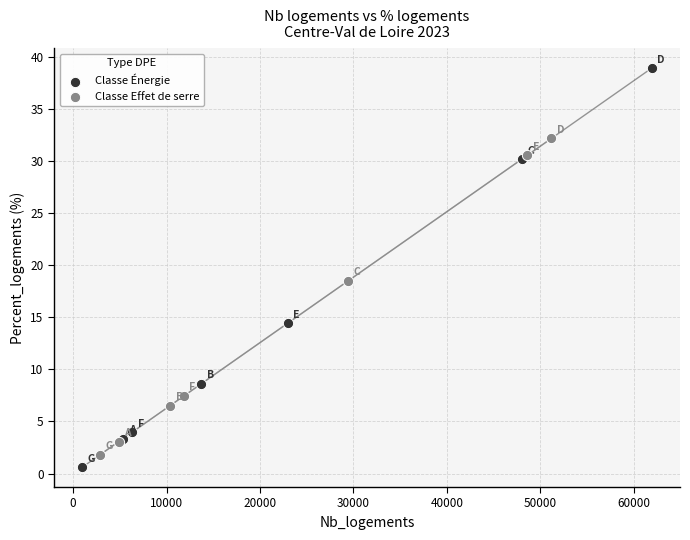

Which series has the largest Y range (max minus min)?

Classe Énergie